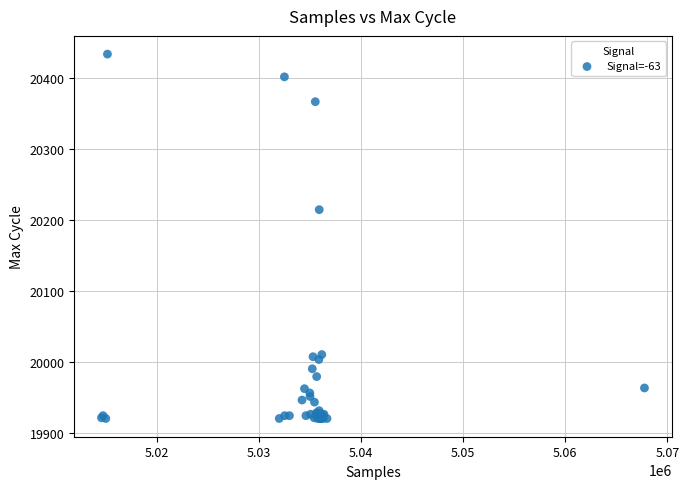

What Y value in the scatter plot is closest to 20177?

20215